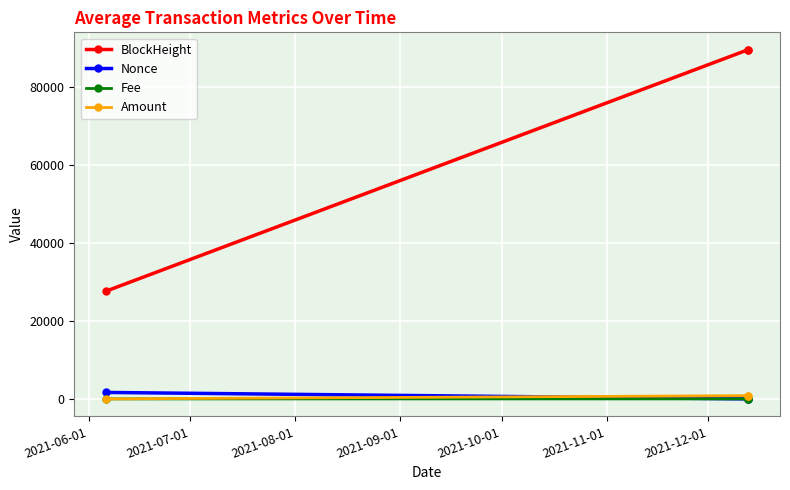

Which series has the largest total across all categories?

BlockHeight